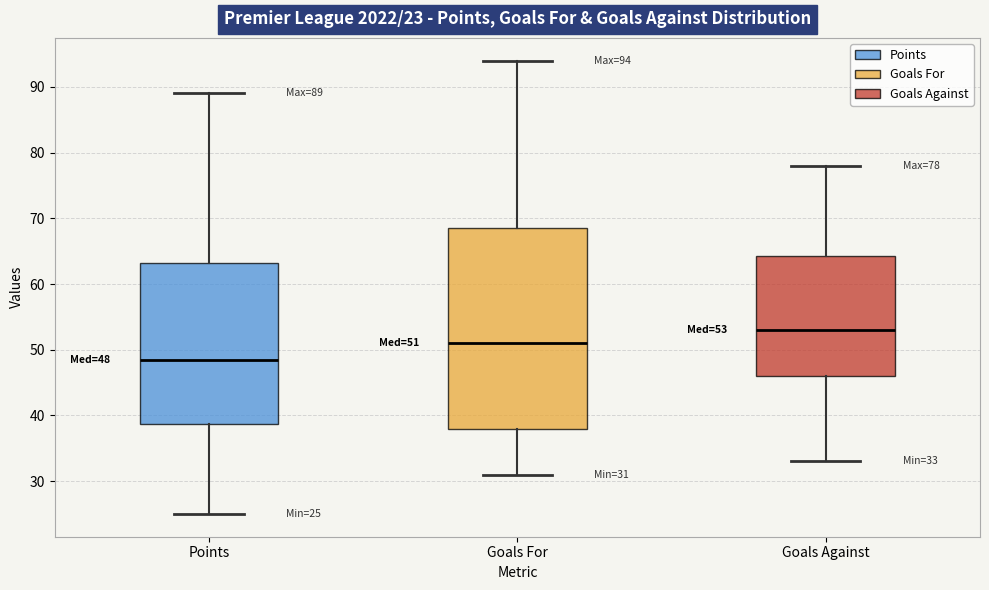

Which box's median line is the highest?

Goals Against